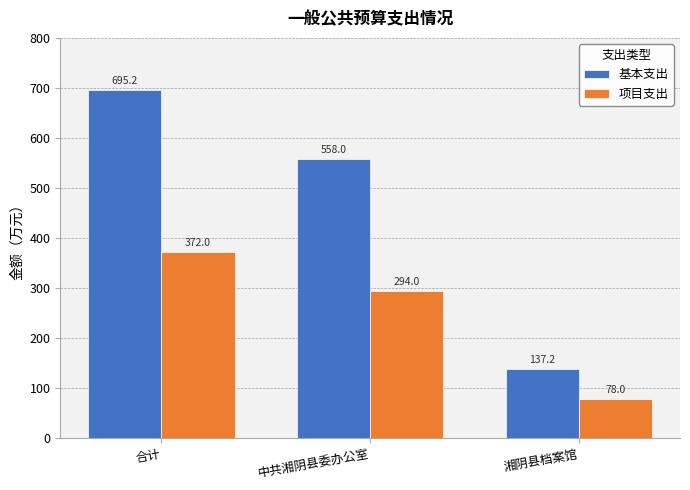

At how many categories does at least one series exceed 528?

2